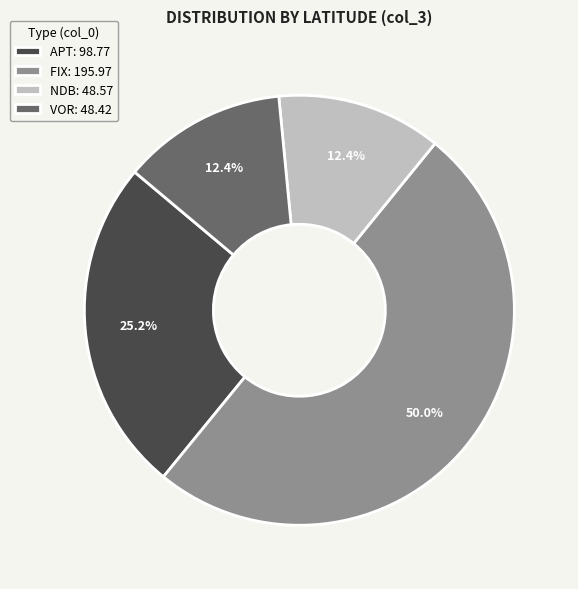

Does VOR: 48.42 represent more than half of the total?

No